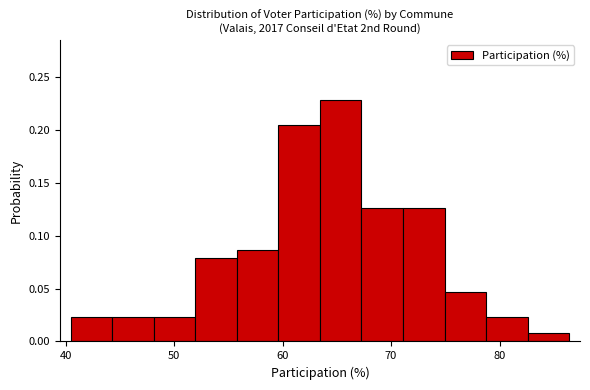

Around what value on the x-axis is the tallest bar? Give the approximate position of its centre, as read against the axis.

65